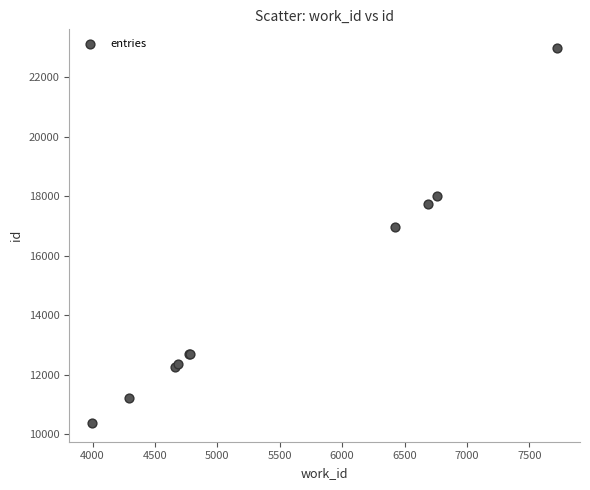

What Y value in the scatter plot is closest to 16678?

16957